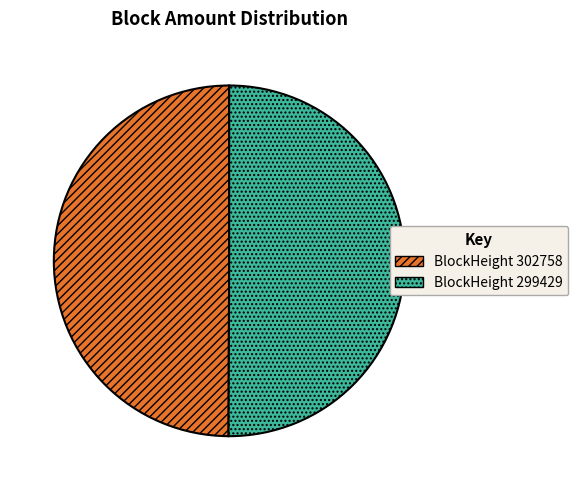

How many segments does this pie chart have?

2